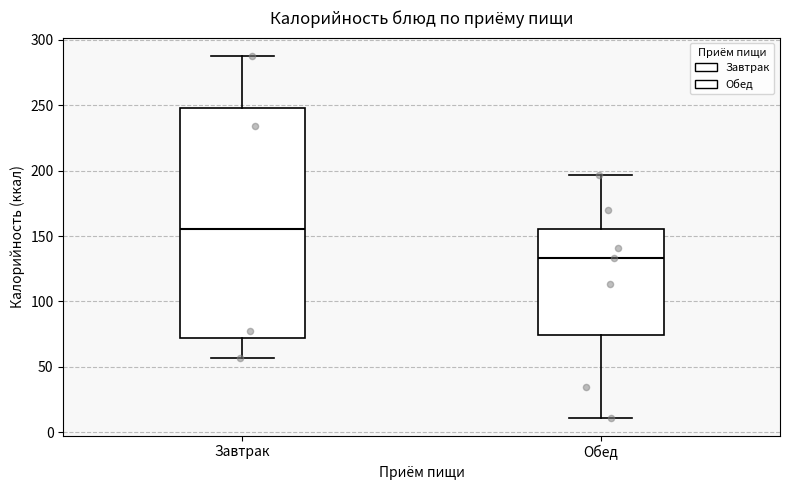

Reading left to right, read every box against the y-axis: the position of its median line, the range the box covers, and the ends of its whiskers. The values are not printed on the chart, so give them approximately, as read against the axis.

Завтрак: median 155, box 70 to 250, whiskers 55 to 290
Обед: median 135, box 75 to 155, whiskers 10 to 195